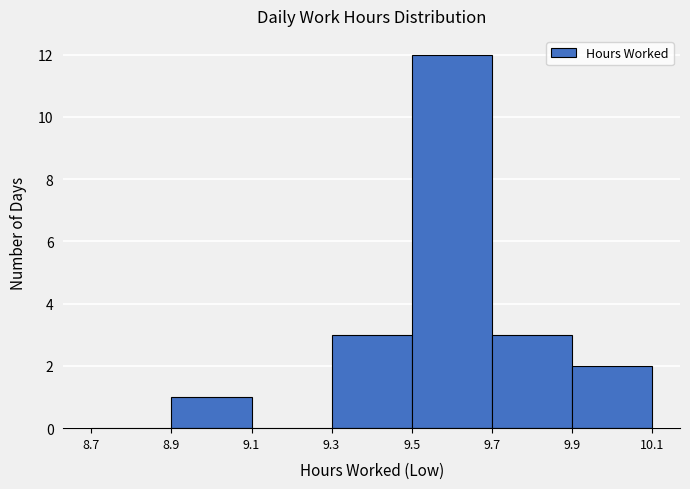

Reading left to right, transcribe this chart: for each bar, give the range it covers on the x-axis and its height. The values are not printed on the chart, so give them approximately, as read against the axis.

8.7 to 8.9: 0
8.9 to 9.1: 1
9.1 to 9.3: 0
9.3 to 9.5: 3
9.5 to 9.7: 12
9.7 to 9.9: 3
9.9 to 10.1: 2